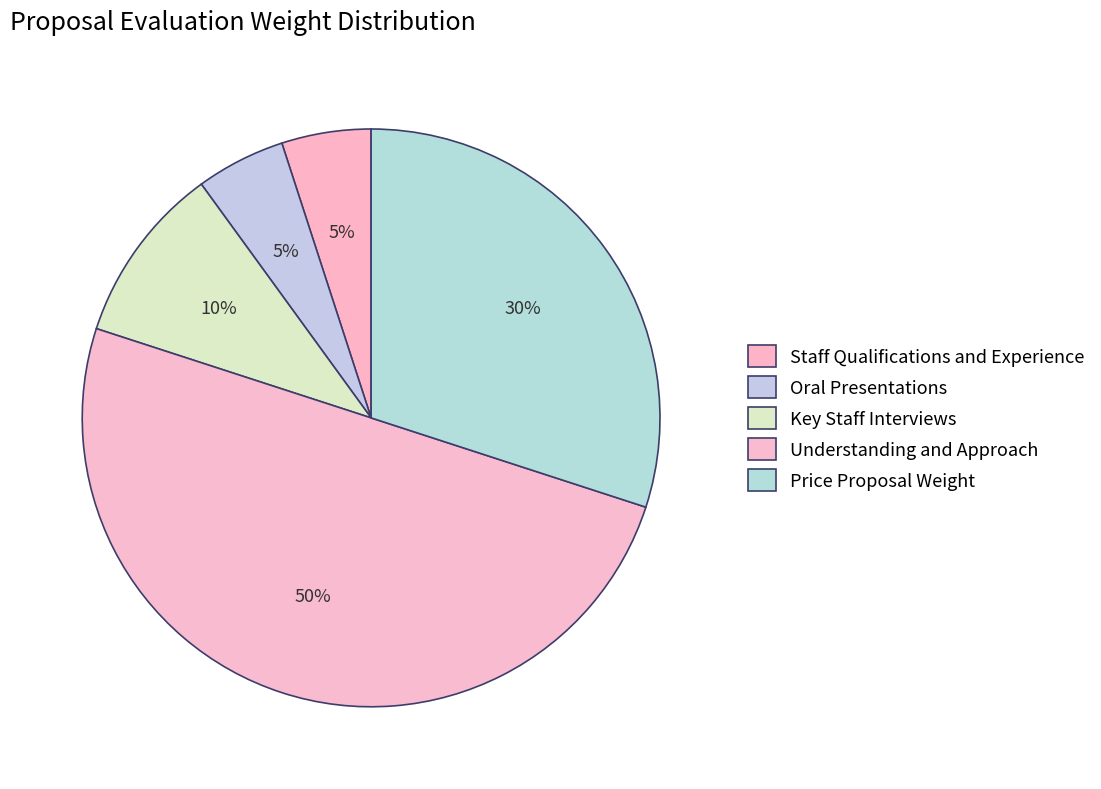

To the nearest percent, what is the average slice percentage?

20%